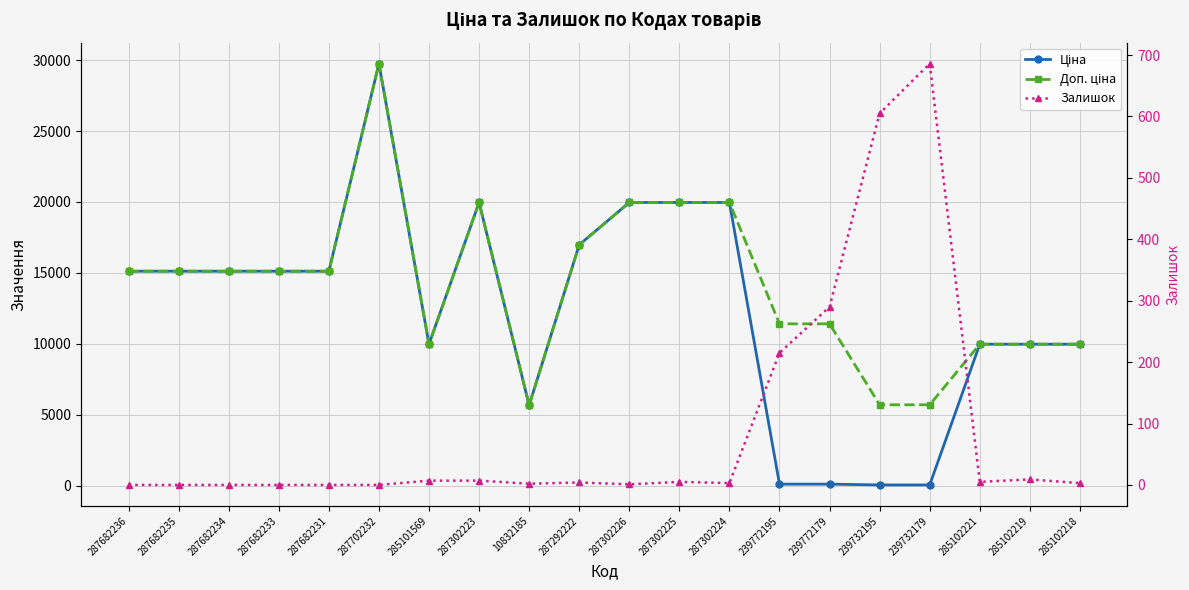

True or false: Ціна and Доп. ціна cross at least once.

False